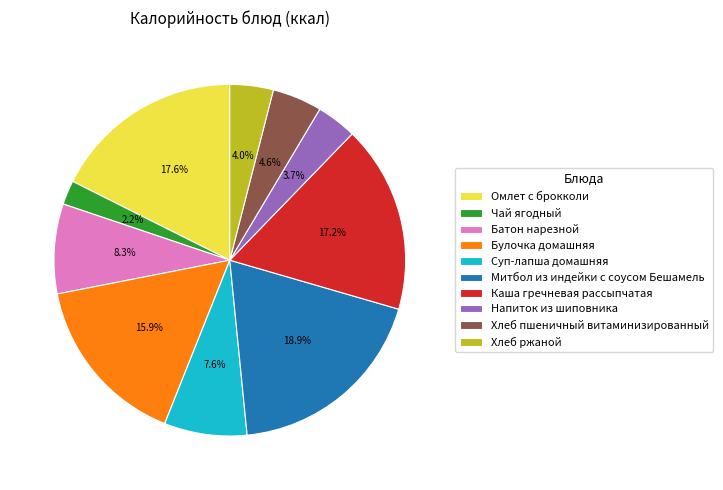

Is there a majority slice in this chart?

No